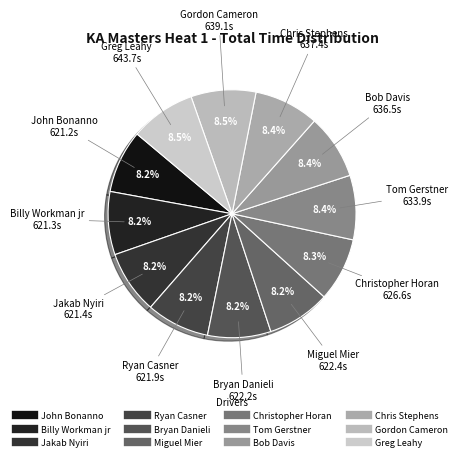

Count the number of slices in the pie.

12